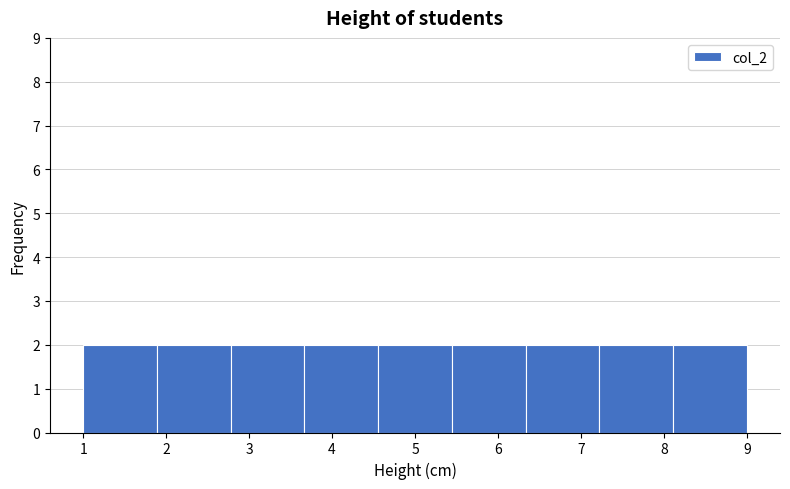

Reading left to right, list every bar in this chart as the range it spans on the x-axis followed by its height. Neither the bar edges nor the heights are printed on the chart, so give them approximately, as read against the axes.

1.0 to 1.9: 2
1.9 to 2.8: 2
2.8 to 3.7: 2
3.7 to 4.6: 2
4.6 to 5.4: 2
5.4 to 6.3: 2
6.3 to 7.2: 2
7.2 to 8.1: 2
8.1 to 9.0: 2